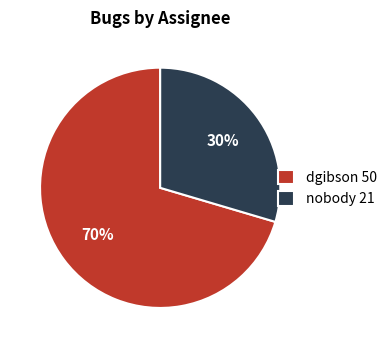

To the nearest percent, what is the average slice percentage?

50%